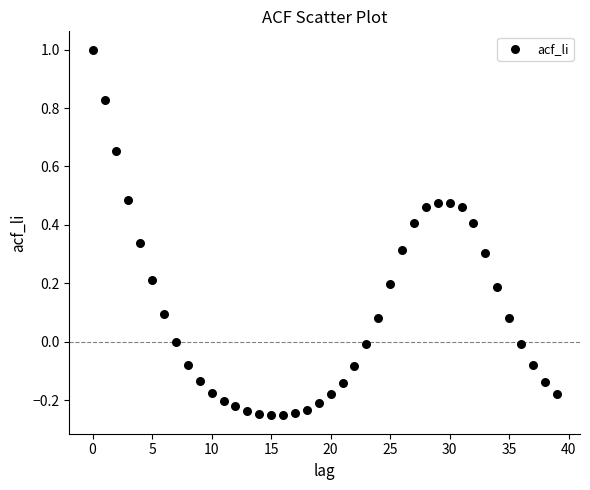

What is the range of Y values (max minus min)?

1.3